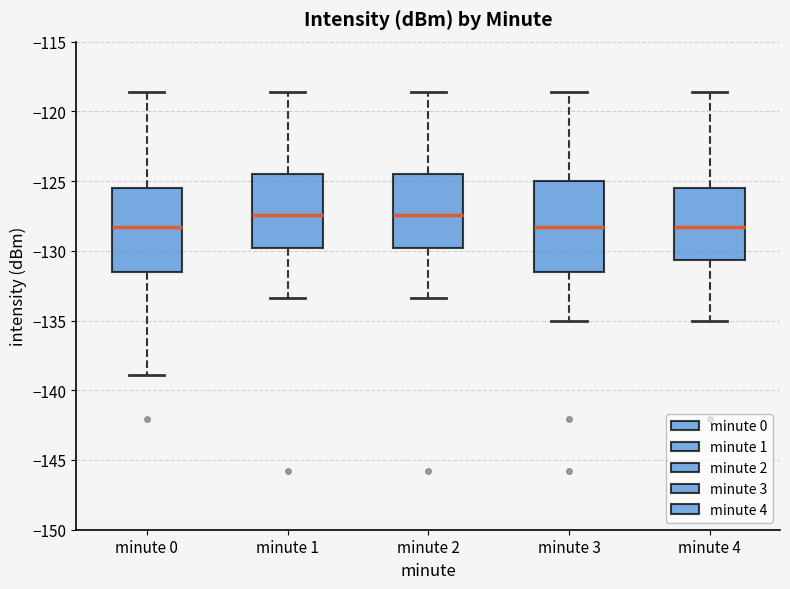

Comparing the boxes themselves (not the whiskers), which one is the tallest?

minute 3